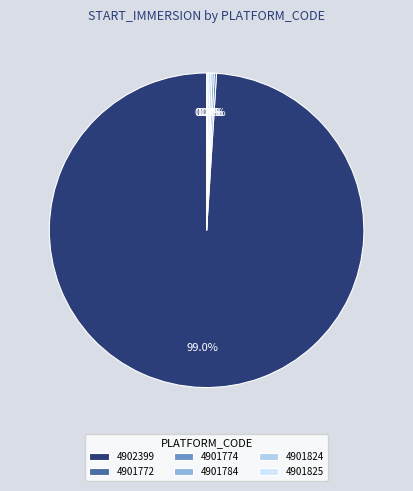

Which slice is the largest?

4902399